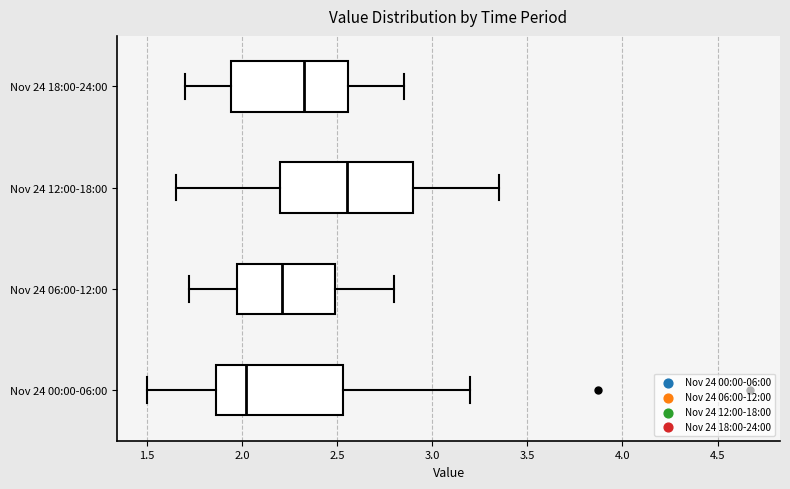

Reading bottom to top, read every box against the x-axis: the position of its median line, the range the box covers, and the ends of its whiskers. The values are not printed on the chart, so give them approximately, as read against the axis.

Nov 24 00:00-06:00: median 2.00, box 1.85 to 2.55, whiskers 1.50 to 3.20
Nov 24 06:00-12:00: median 2.20, box 1.95 to 2.50, whiskers 1.70 to 2.80
Nov 24 12:00-18:00: median 2.55, box 2.20 to 2.90, whiskers 1.65 to 3.35
Nov 24 18:00-24:00: median 2.35, box 1.95 to 2.55, whiskers 1.70 to 2.85